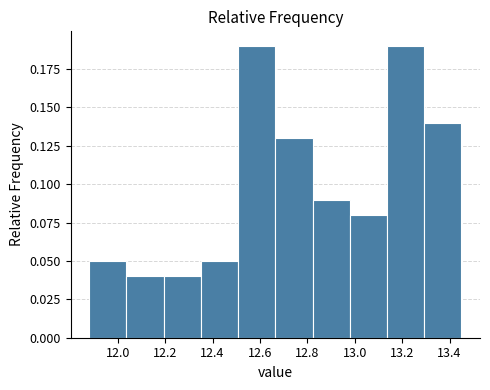

Reading left to right, list every bar in this chart as the range it spans on the x-axis followed by its height. Neither the bar edges nor the heights are printed on the chart, so give them approximately, as read against the axes.

11.88 to 12.04: 0.05
12.04 to 12.20: 0.04
12.20 to 12.36: 0.04
12.36 to 12.50: 0.05
12.50 to 12.66: 0.19
12.66 to 12.82: 0.13
12.82 to 12.98: 0.09
12.98 to 13.14: 0.08
13.14 to 13.30: 0.19
13.30 to 13.46: 0.14